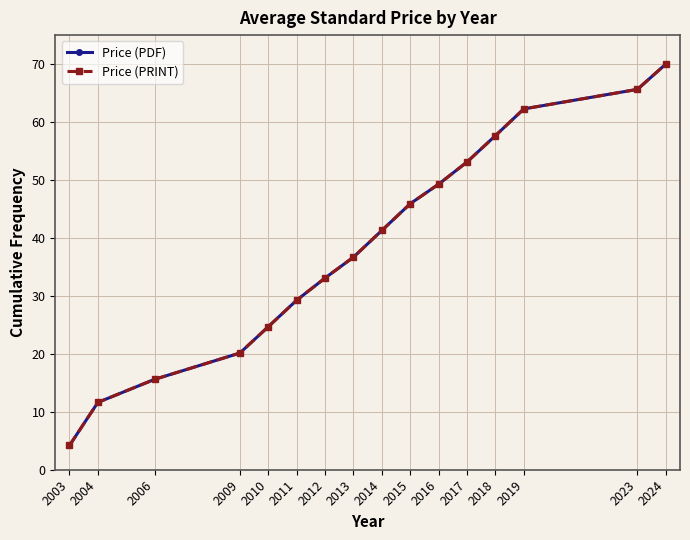

What is the sum of all Price (PDF) values?

620.4